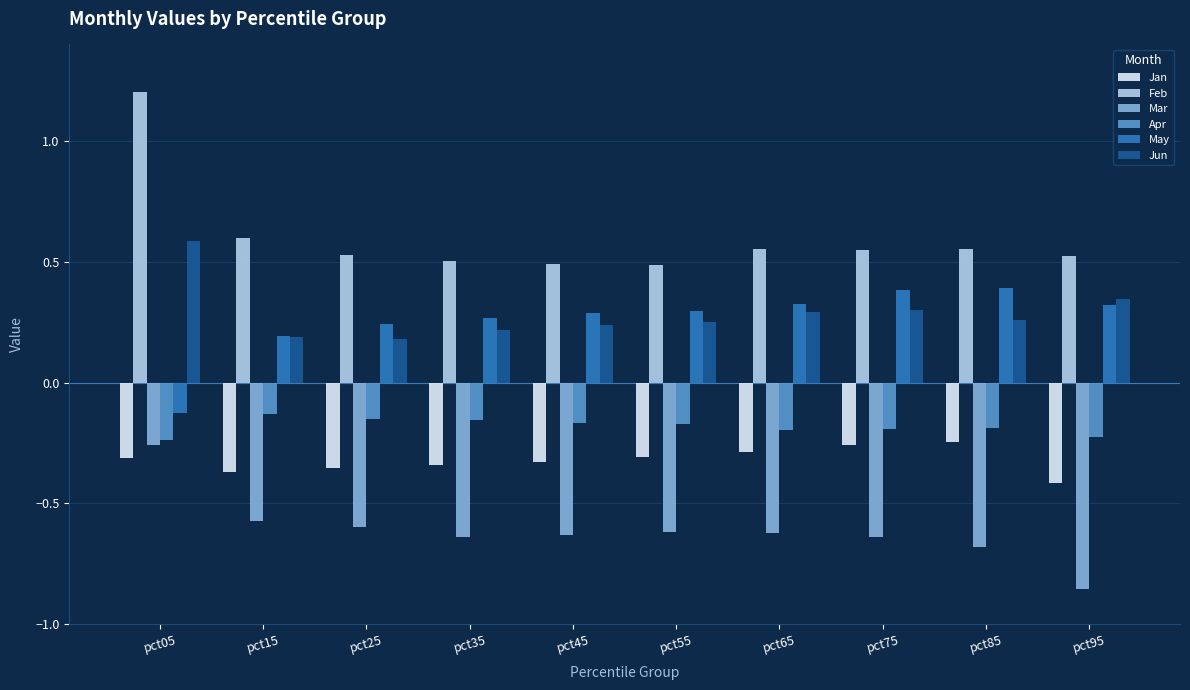

What is the greatest value displayed?

1.2